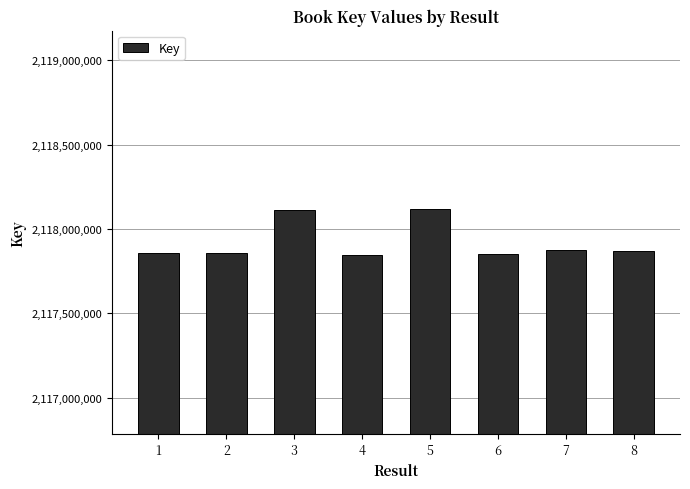

What is the average value?

2117923166